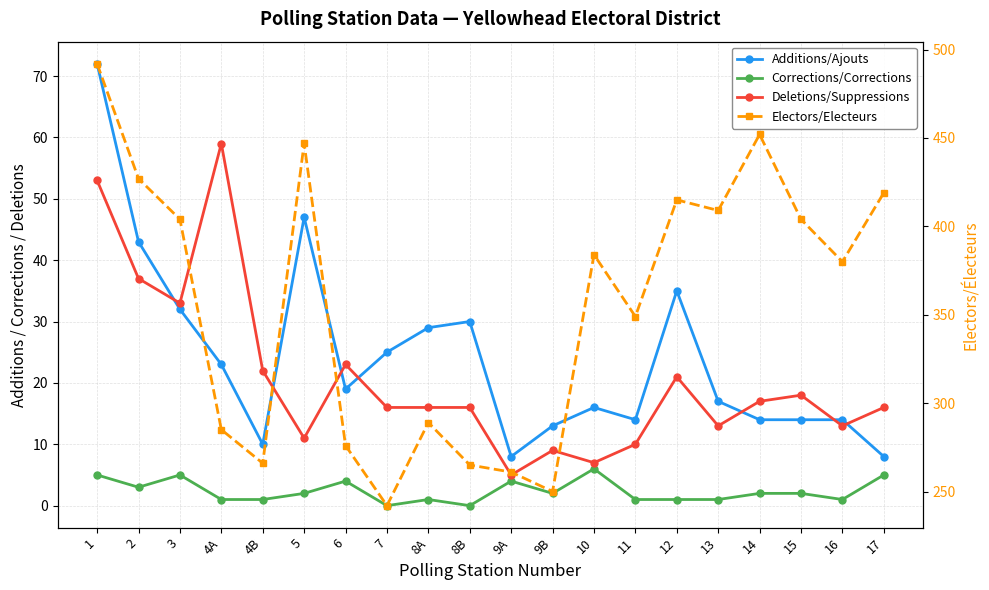

What is the highest value of the Corrections/Corrections series?

6